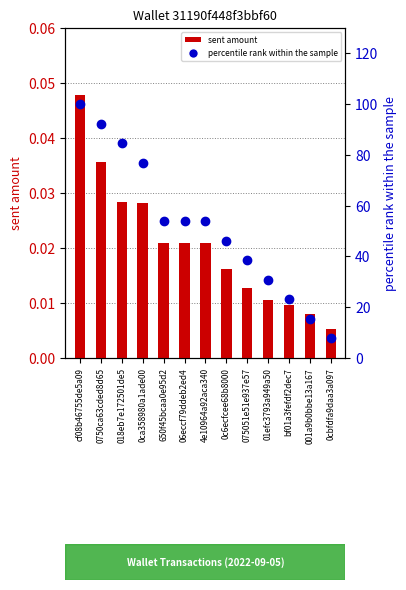

At how many categories does at least one series exceed 40?

8